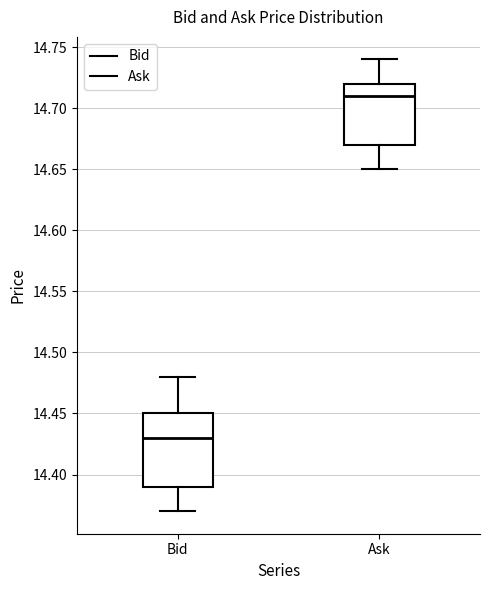

Which box's median line is the lowest?

Bid